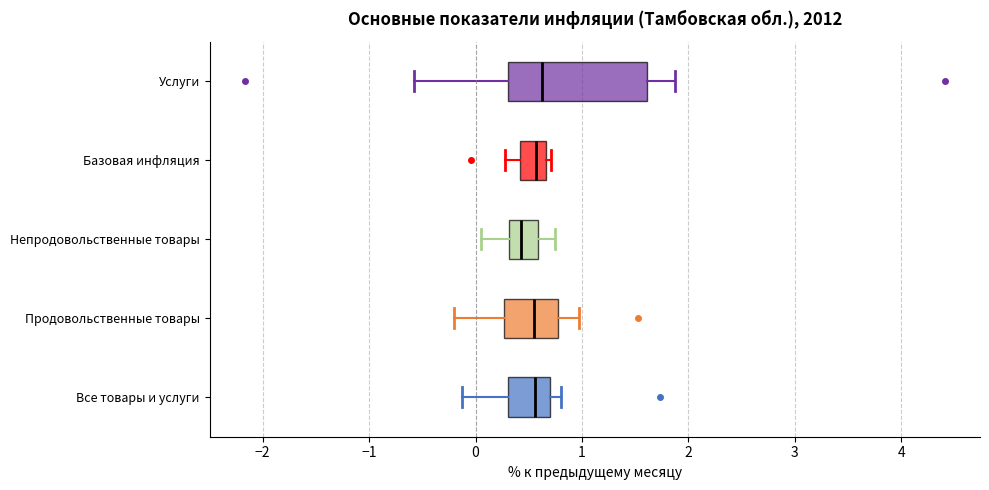

Which box is the widest, from its left edge to its right edge?

Услуги